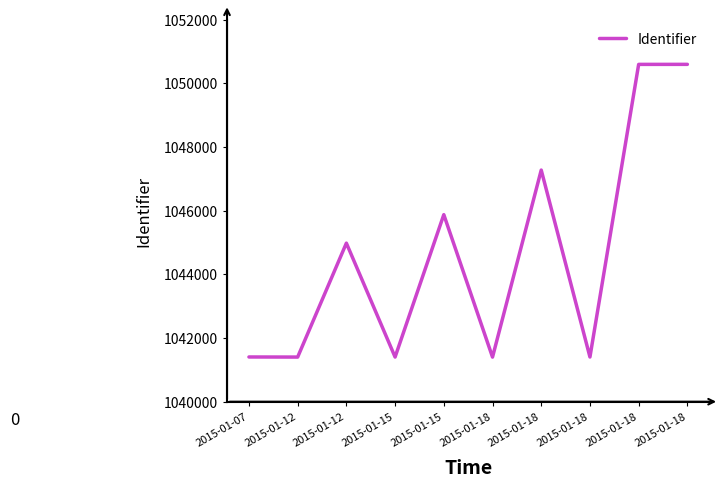

How many lines are shown in the chart?

1